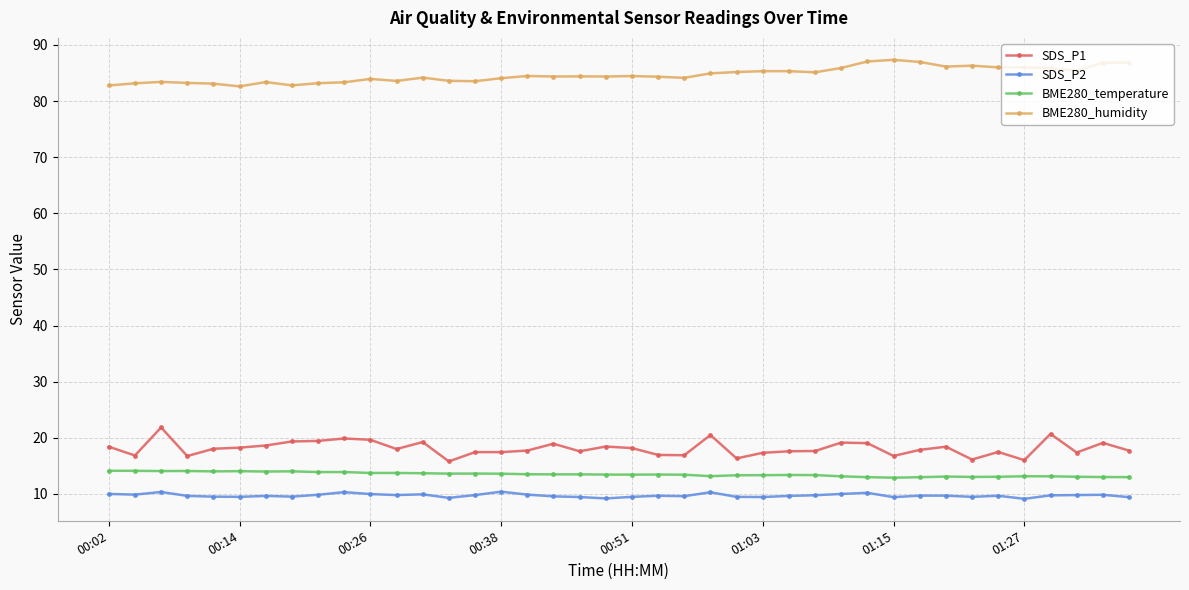

List the series in order of their peak value, lowest first.

SDS_P2, BME280_temperature, SDS_P1, BME280_humidity